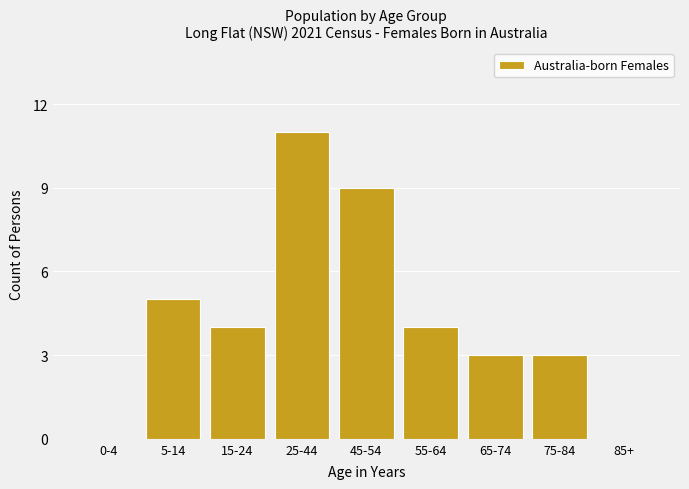

Reading right to left, transcribe all the data shown in this chart.

85+=0	75-84=3	65-74=3	55-64=4	45-54=9	25-44=11	15-24=4	5-14=5	0-4=0